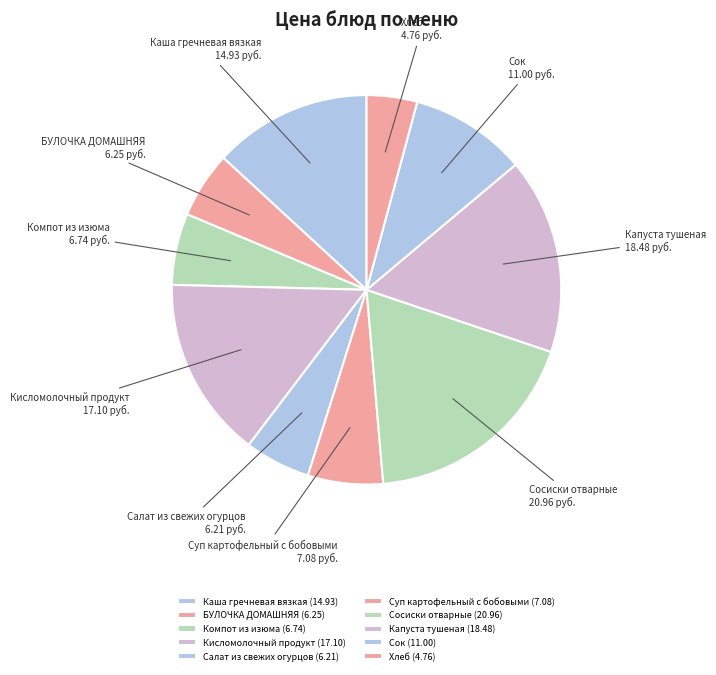

Which has a higher value, Капуста тушеная or Суп картофельный с бобовыми?

Капуста тушеная